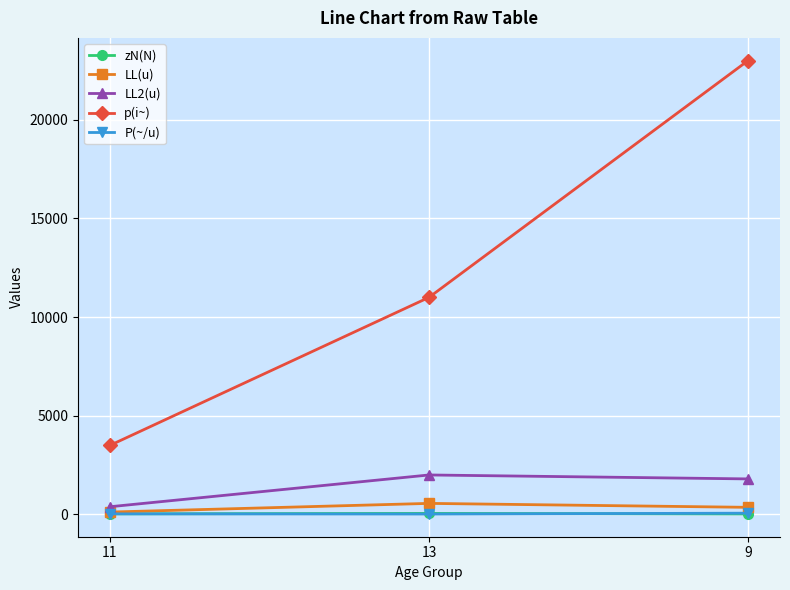

What is the greatest value displayed?

23000.0